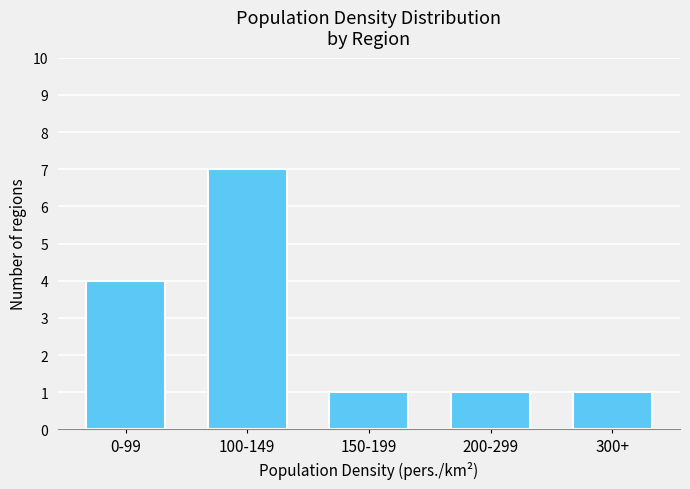

Reading right to left, list all the values displayed in this chart.

300+=1	200-299=1	150-199=1	100-149=7	0-99=4